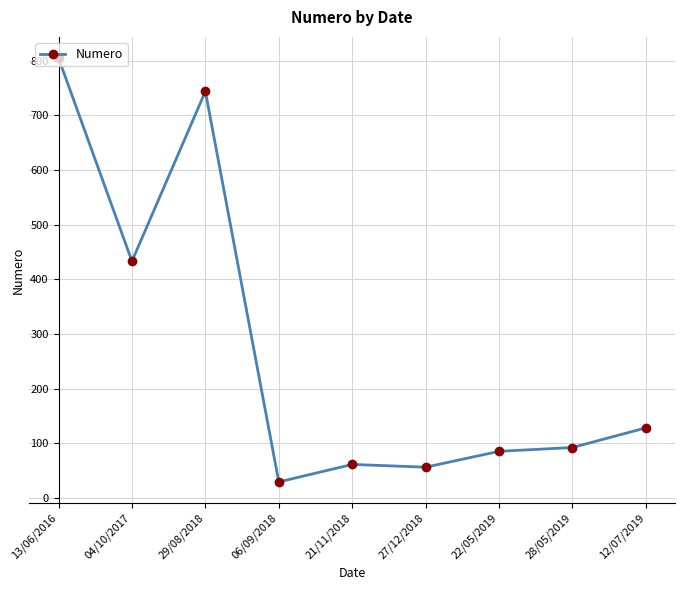

Reading left to right, extract all data points from this chart.

13/06/2016=805	04/10/2017=433	29/08/2018=744	06/09/2018=29	21/11/2018=61	27/12/2018=56	22/05/2019=85	28/05/2019=92	12/07/2019=128